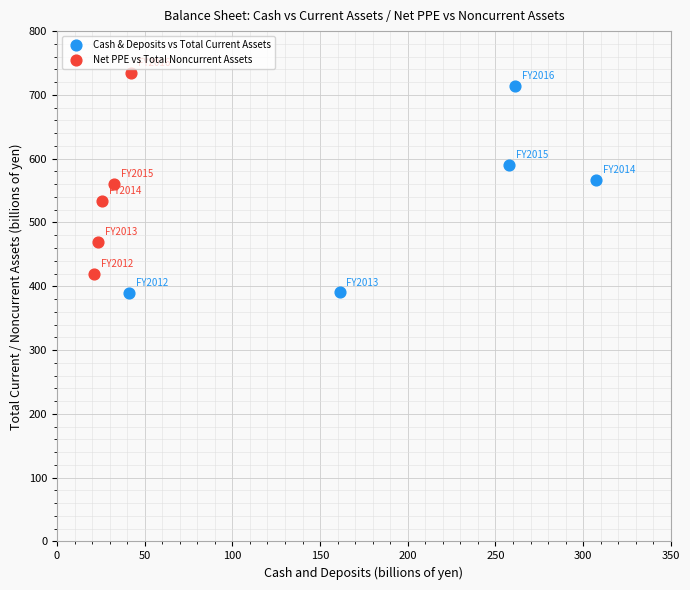

Which series has the largest Y range (max minus min)?

Cash & Deposits vs Total Current Assets